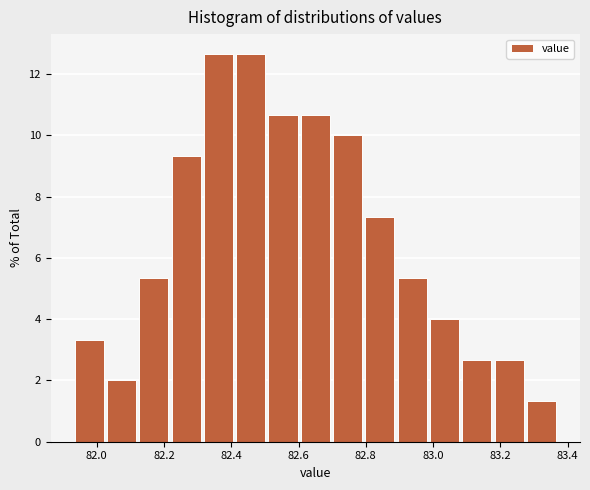

Reading left to right, list every bar in this chart as the range it spans on the x-axis followed by its height. Neither the bar edges nor the heights are printed on the chart, so give them approximately, as read against the axes.

81.930 to 82.026: 3.4
82.026 to 82.122: 2.0
82.122 to 82.218: 5.4
82.218 to 82.314: 9.4
82.314 to 82.410: 12.6
82.410 to 82.506: 12.6
82.506 to 82.602: 10.6
82.602 to 82.698: 10.6
82.698 to 82.794: 10.0
82.794 to 82.890: 7.4
82.890 to 82.986: 5.4
82.986 to 83.082: 4.0
83.082 to 83.178: 2.6
83.178 to 83.274: 2.6
83.274 to 83.370: 1.4